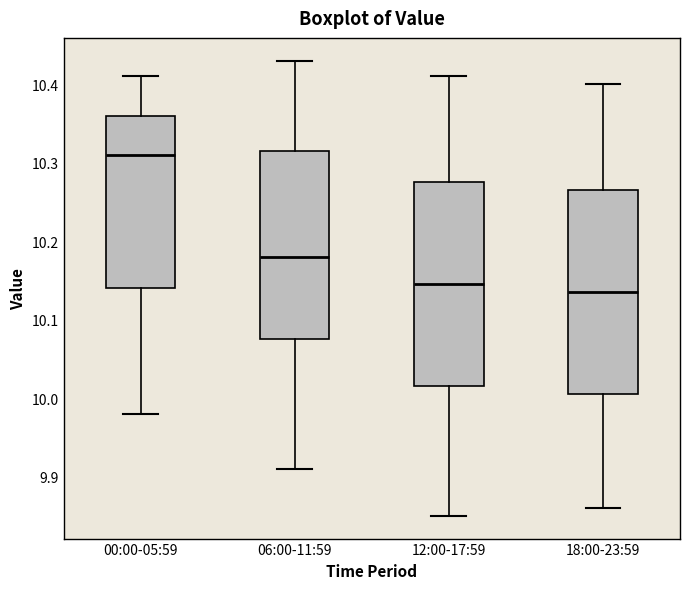

Reading left to right, transcribe this box plot: for each box, give where its median line is, the range the box spans, and where its two whiskers end, as read against the y-axis. The values are not printed on the chart, so give them approximately, as read against the axis.

00:00-05:59: median 10.31, box 10.14 to 10.36, whiskers 9.98 to 10.41
06:00-11:59: median 10.18, box 10.08 to 10.32, whiskers 9.91 to 10.43
12:00-17:59: median 10.15, box 10.02 to 10.28, whiskers 9.85 to 10.41
18:00-23:59: median 10.14, box 10.01 to 10.27, whiskers 9.86 to 10.40